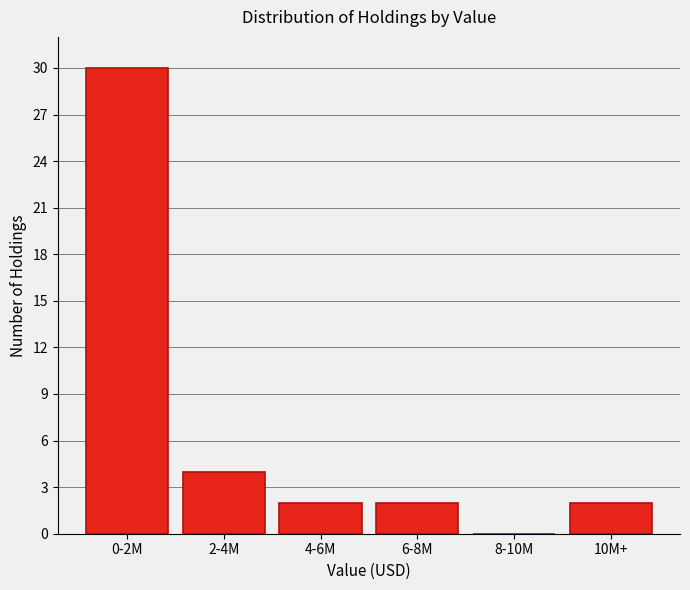

Reading left to right, transcribe all the data shown in this chart.

0-2M=30	2-4M=4	4-6M=2	6-8M=2	8-10M=0	10M+=2